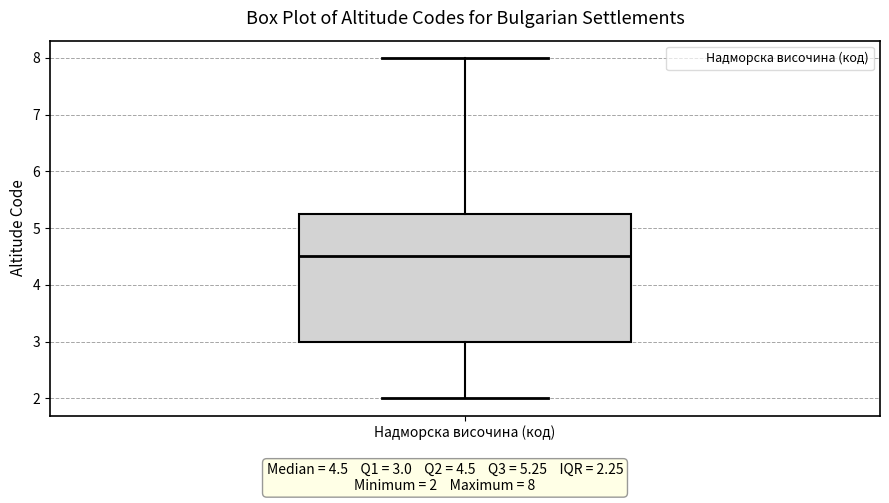

Transcribe this box plot: give where the median line is, the range the box spans, and where the two whiskers end, as read against the y-axis. The values are not printed on the chart, so give them approximately, as read against the axis.

median 4.5, box 3.0 to 5.3, whiskers 2.0 to 8.0